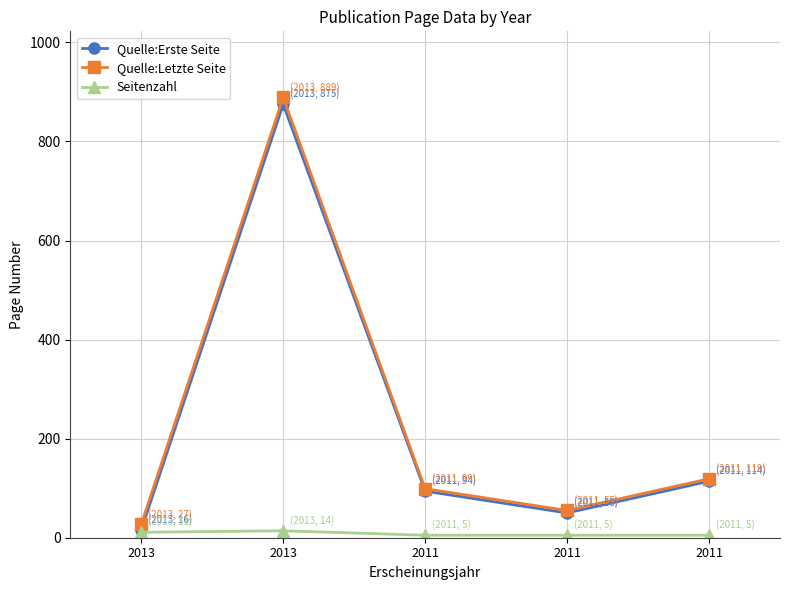

Reading left to right, list all the values displayed in this chart.

Quelle:Erste Seite: 2013=16	2013=875	2011=94	2011=50	2011=114
Quelle:Letzte Seite: 2013=27	2013=889	2011=99	2011=55	2011=119
Seitenzahl: 2013=11	2013=14	2011=5	2011=5	2011=5